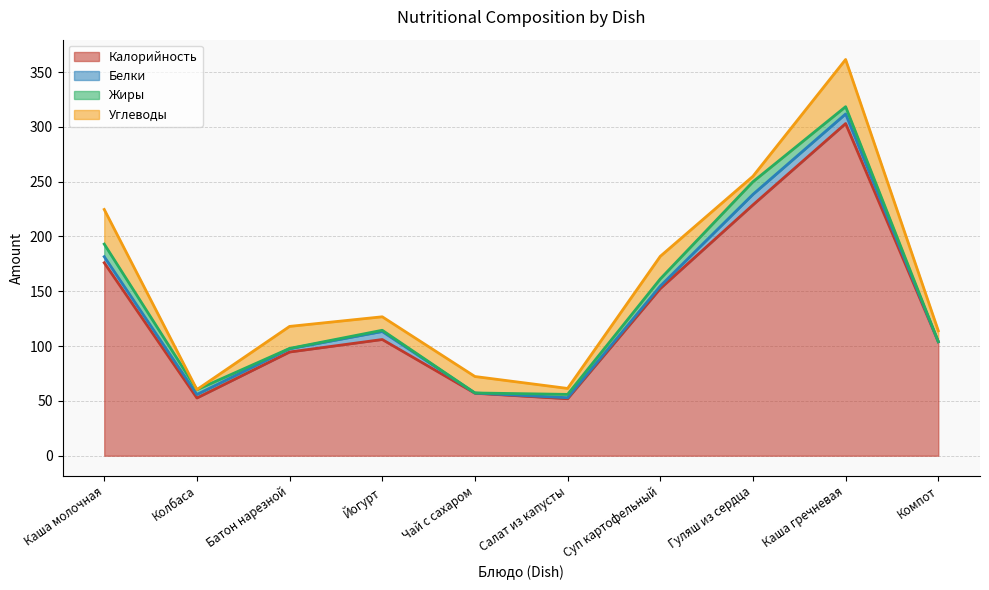

Between Каша молочная and Компот, which series saw the biggest shift?

Калорийность